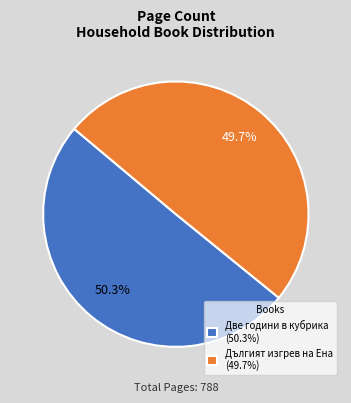

Rank the categories by value from highest to lowest.

Две години в кубрика, Дългият изгрев на Ена